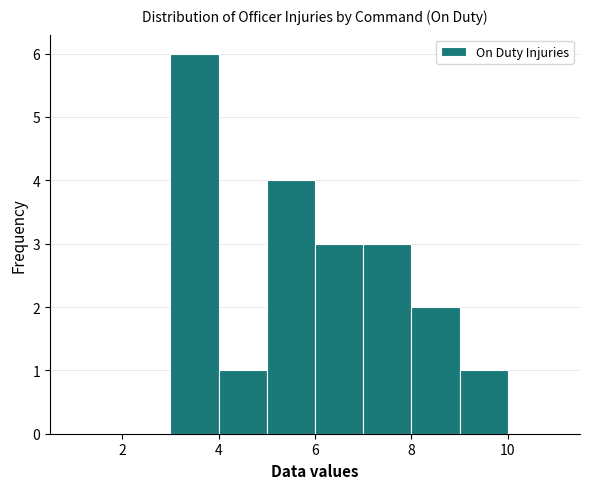

Reading left to right, transcribe this chart: for each bar, give the range it covers on the x-axis and its height. The values are not printed on the chart, so give them approximately, as read against the axis.

1 to 2: 0
2 to 3: 0
3 to 4: 6
4 to 5: 1
5 to 6: 4
6 to 7: 3
7 to 8: 3
8 to 9: 2
9 to 10: 1
10 to 11: 0